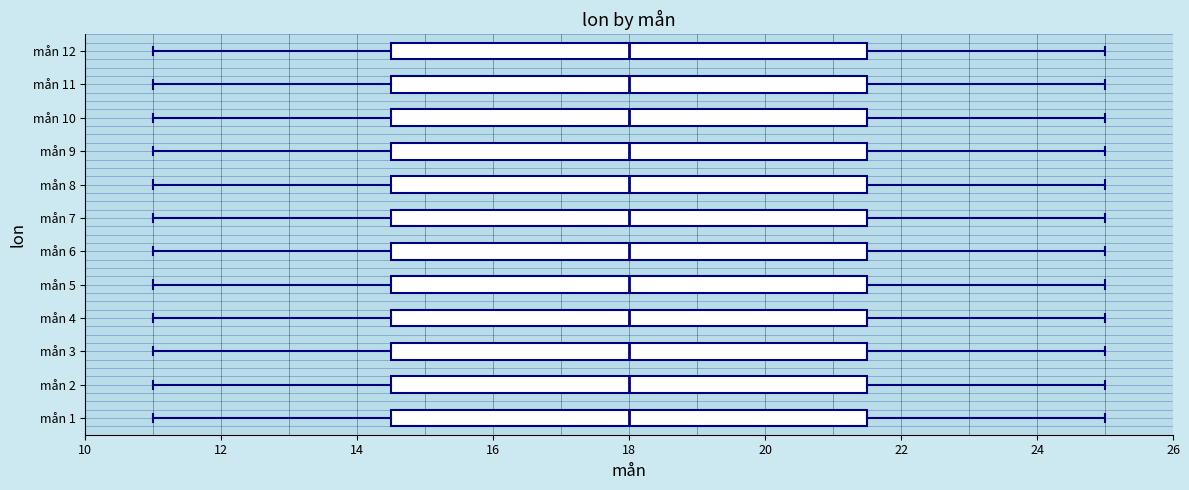

Reading bottom to top, transcribe this box plot: for each box, give where its median line is, the range the box spans, and where its two whiskers end, as read against the x-axis. The values are not printed on the chart, so give them approximately, as read against the axis.

mån 1: median 18.0, box 14.6 to 21.6, whiskers 11.0 to 25.0
mån 2: median 18.0, box 14.6 to 21.6, whiskers 11.0 to 25.0
mån 3: median 18.0, box 14.6 to 21.6, whiskers 11.0 to 25.0
mån 4: median 18.0, box 14.6 to 21.6, whiskers 11.0 to 25.0
mån 5: median 18.0, box 14.6 to 21.6, whiskers 11.0 to 25.0
mån 6: median 18.0, box 14.6 to 21.6, whiskers 11.0 to 25.0
mån 7: median 18.0, box 14.6 to 21.6, whiskers 11.0 to 25.0
mån 8: median 18.0, box 14.6 to 21.6, whiskers 11.0 to 25.0
mån 9: median 18.0, box 14.6 to 21.6, whiskers 11.0 to 25.0
mån 10: median 18.0, box 14.6 to 21.6, whiskers 11.0 to 25.0
mån 11: median 18.0, box 14.6 to 21.6, whiskers 11.0 to 25.0
mån 12: median 18.0, box 14.6 to 21.6, whiskers 11.0 to 25.0